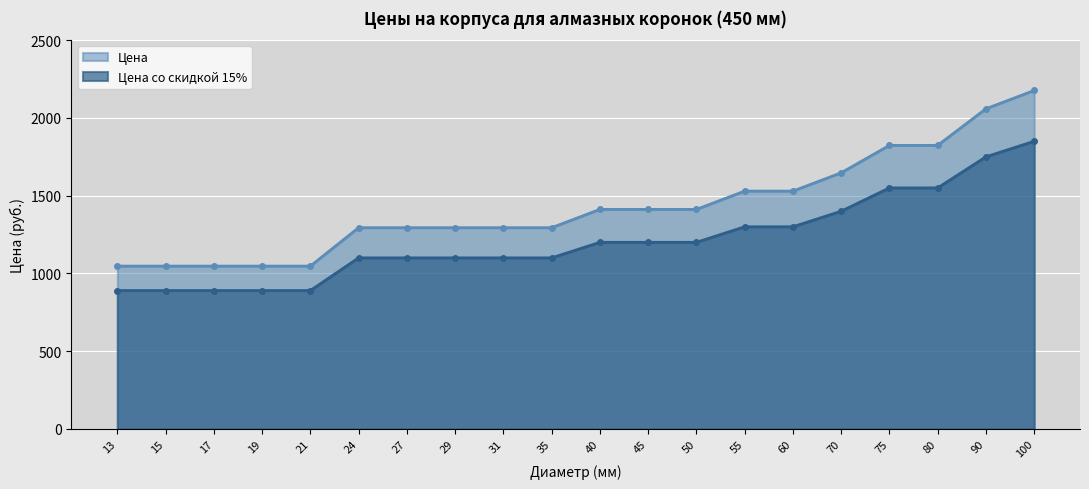

Which label corresponds to the smallest value in the chart?

13